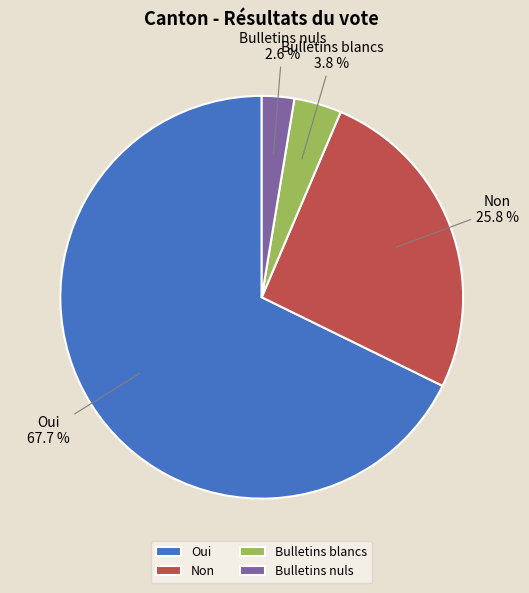

Combined, do Oui and Bulletins nuls account for over 50%?

Yes